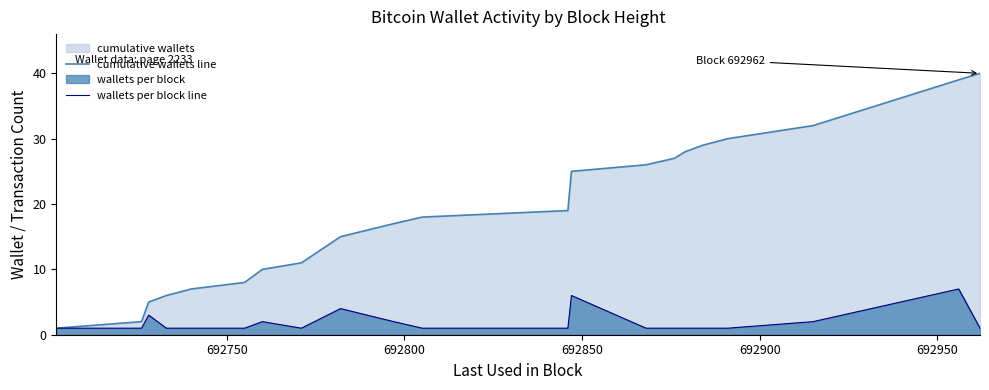

What is the greatest value displayed?

40